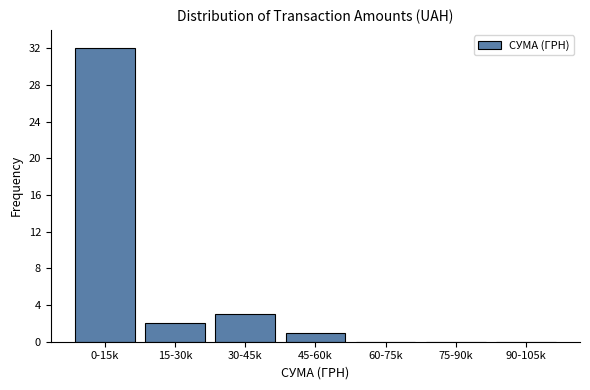

Reading left to right, what are all the values shown in this chart?

0-15k=32	15-30k=2	30-45k=3	45-60k=1	60-75k=0	75-90k=0	90-105k=0